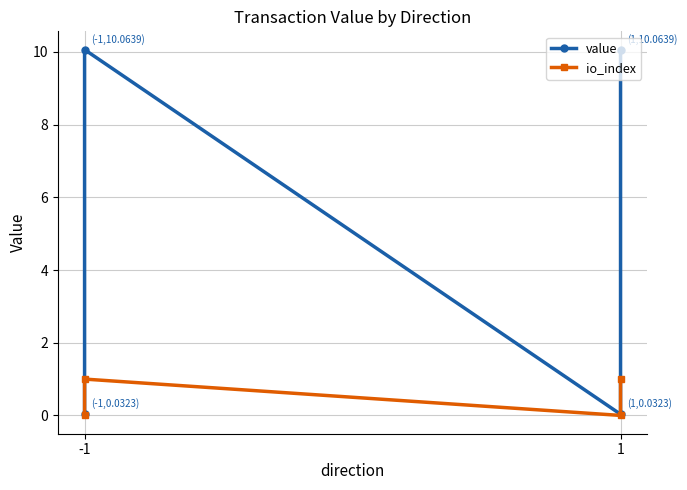

Rank the series by their average value, from lowest to highest.

io_index, value